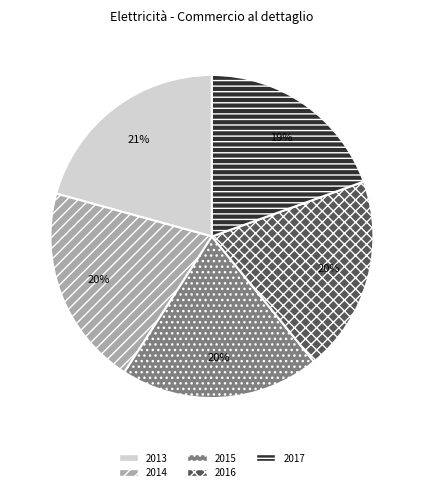

Is it true that 2015 is 10% of the pie?

False